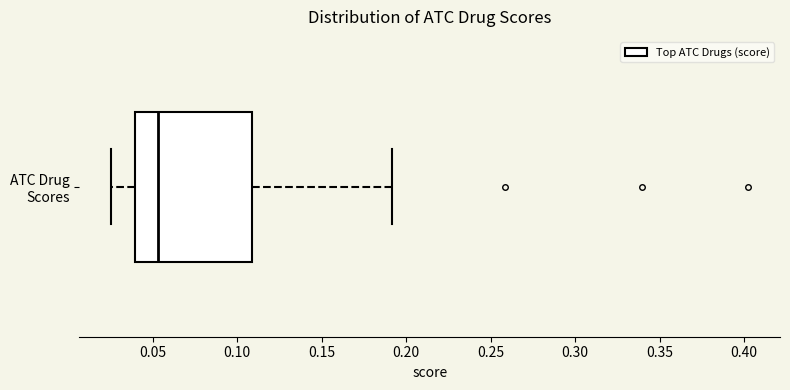

Where is the right edge of the box for ATC Drug Scores on the x-axis? The values are not printed on the chart, so give them approximately, as read against the axis.

0.110